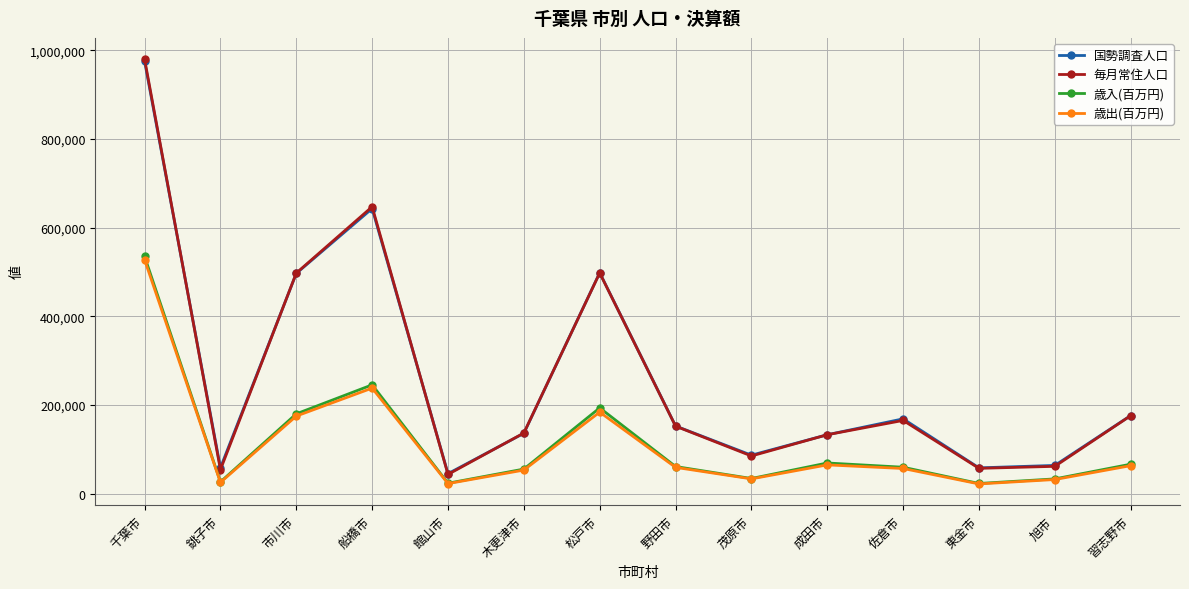

What is the total value across all series at 木更津市?

381651